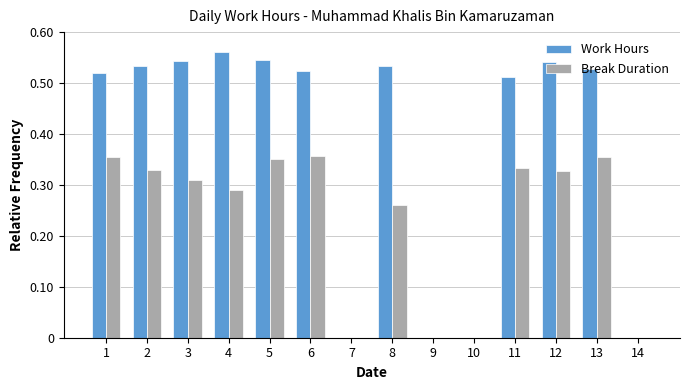

What is the sum of all Break Duration values?

3.3